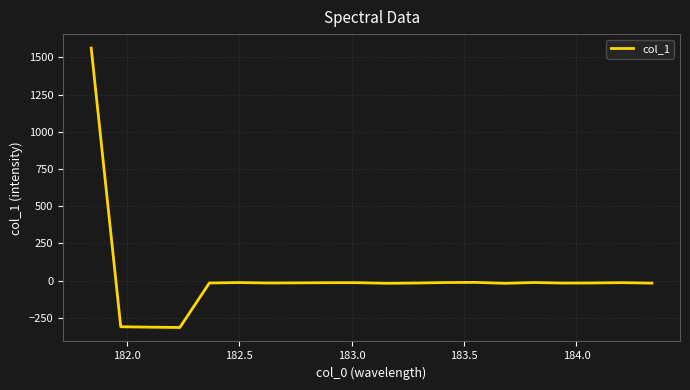

What is the minimum value shown in the chart?

-314.5